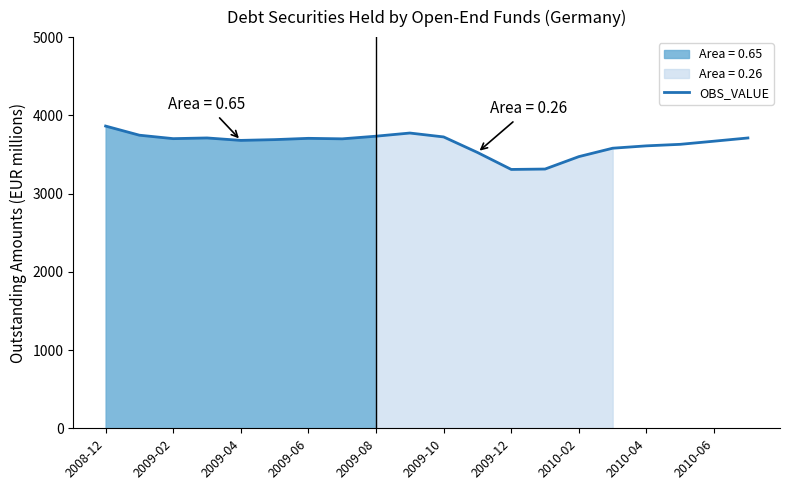

How many lines are shown in the chart?

1